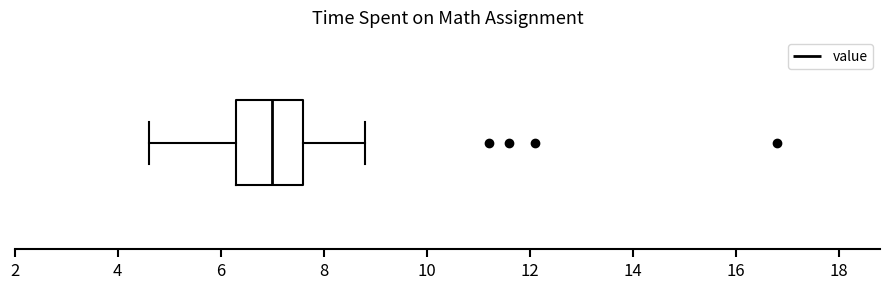

Transcribe this box plot: give where the median line is, the range the box spans, and where the two whiskers end, as read against the x-axis. The values are not printed on the chart, so give them approximately, as read against the axis.

median 7.0, box 6.4 to 7.6, whiskers 4.6 to 8.8